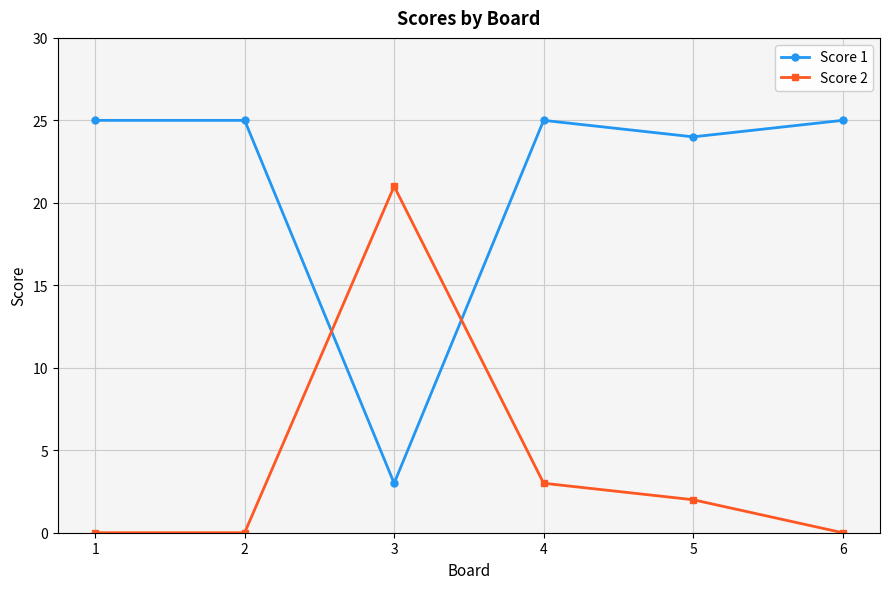

What are all the series names shown in the legend?

Score 1, Score 2